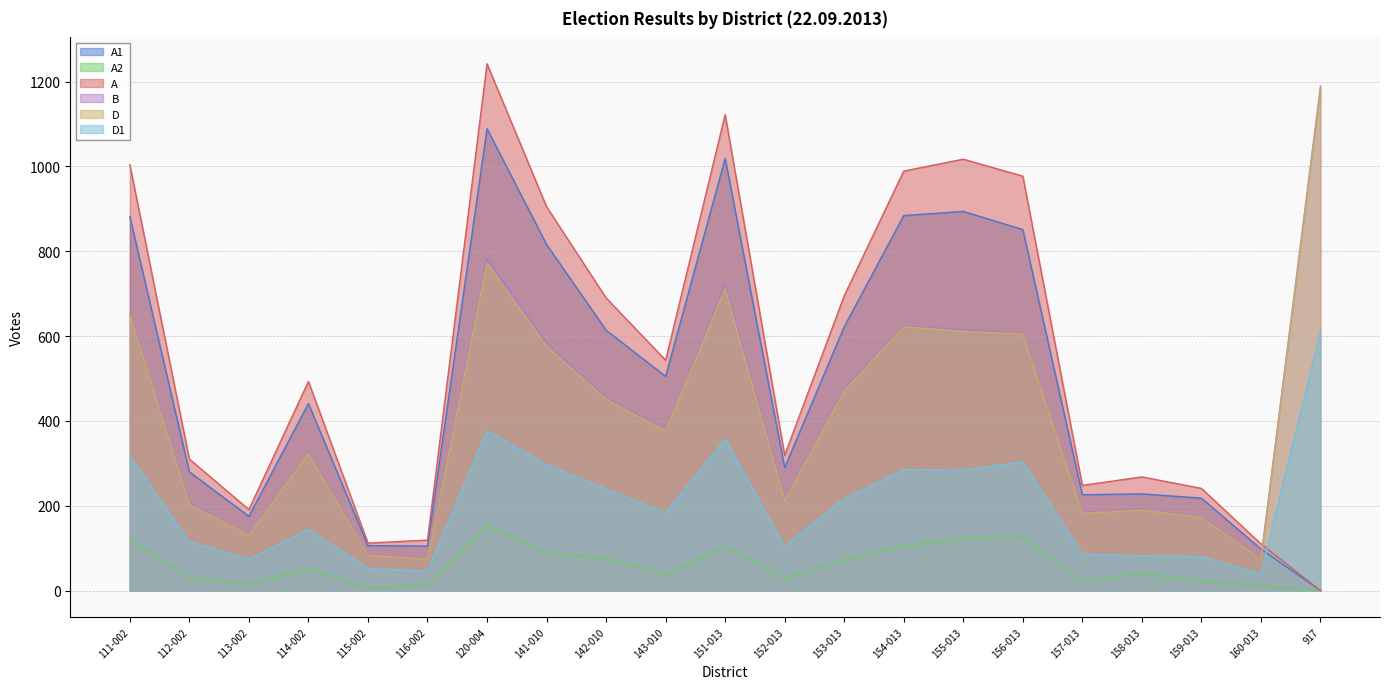

What is the difference between the second highest and second lowest values in the D series?

698